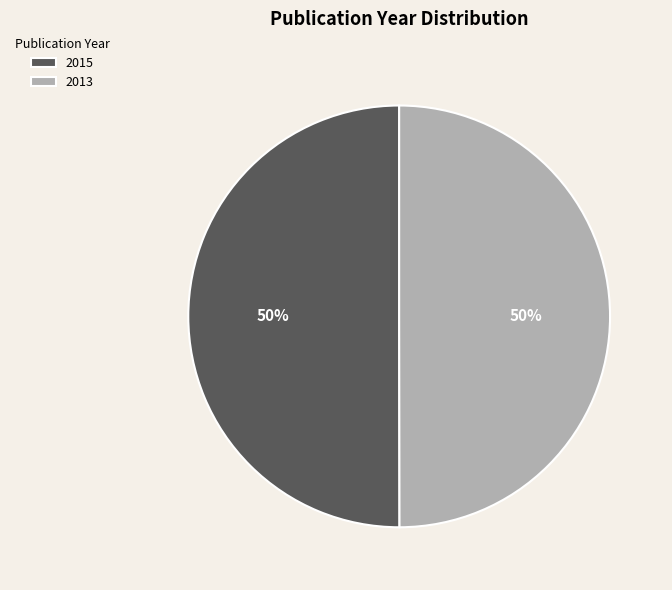

To the nearest percent, what portion does 2013 represent?

50%